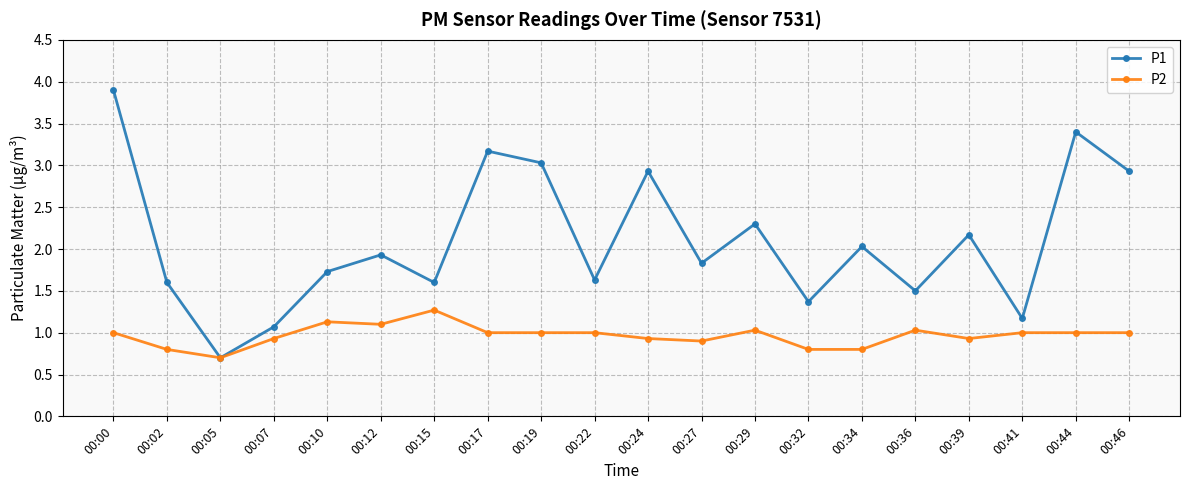

What are all the series names shown in the legend?

P1, P2